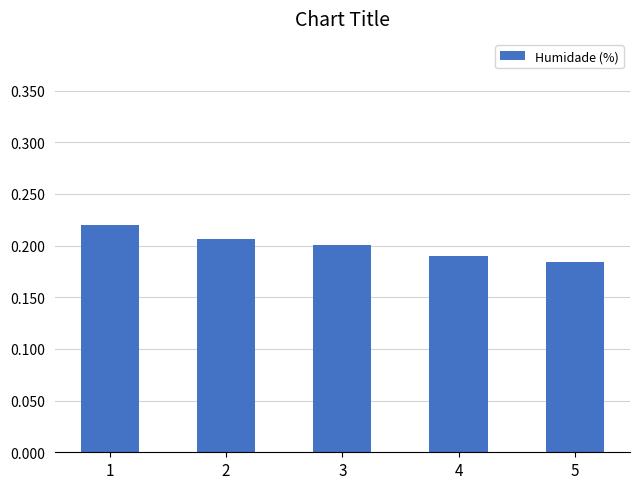

Which category has the lowest value across all series?

5